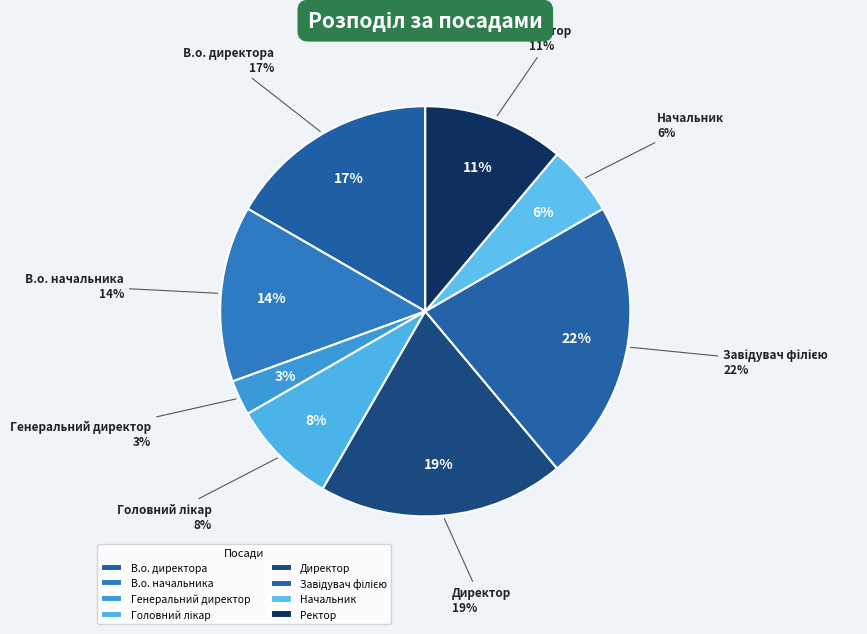

Rank the categories by value from lowest to highest.

Генеральний директор, Начальник, Головний лікар, Ректор, В.о. начальника, В.о. директора, Директор, Завідувач філією